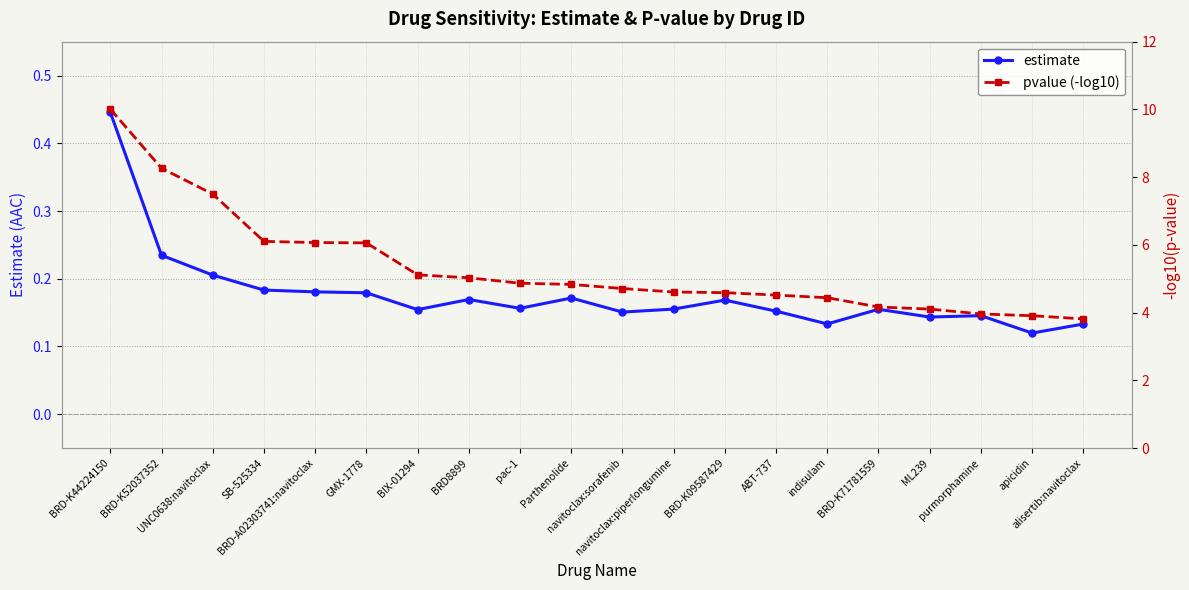

The value of pvalue (-log10) at pac-1 is 1.5. True or false?

False